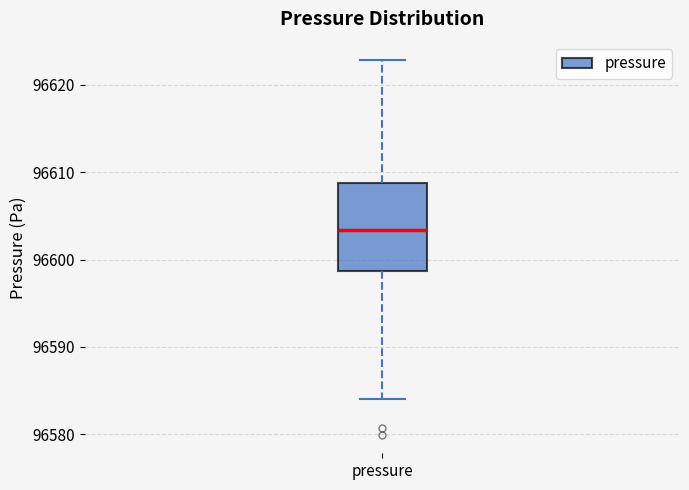

Read this box plot against the y-axis: the position of the median line, the range covered by the box, and the ends of both whiskers. The values are not printed on the chart, so give them approximately, as read against the axis.

median 96603, box 96599 to 96609, whiskers 96584 to 96623